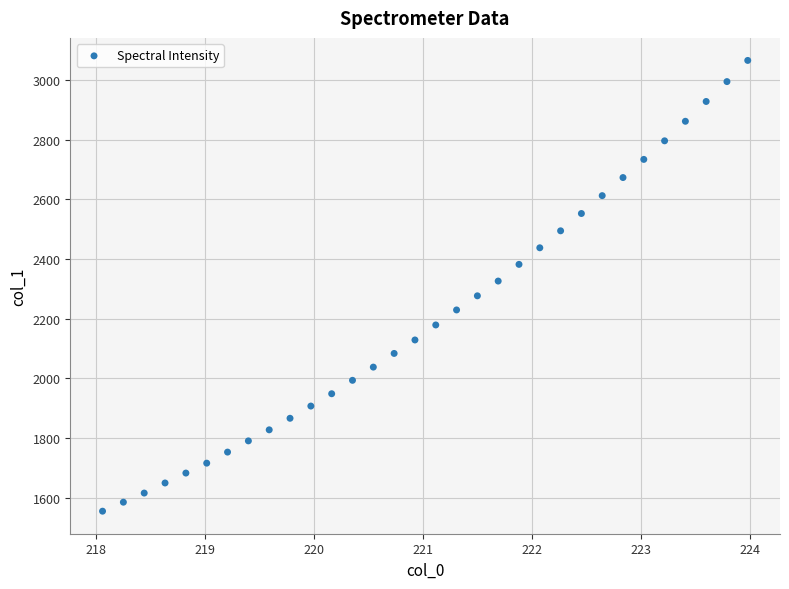

What is the range of Y values (max minus min)?

1511.4